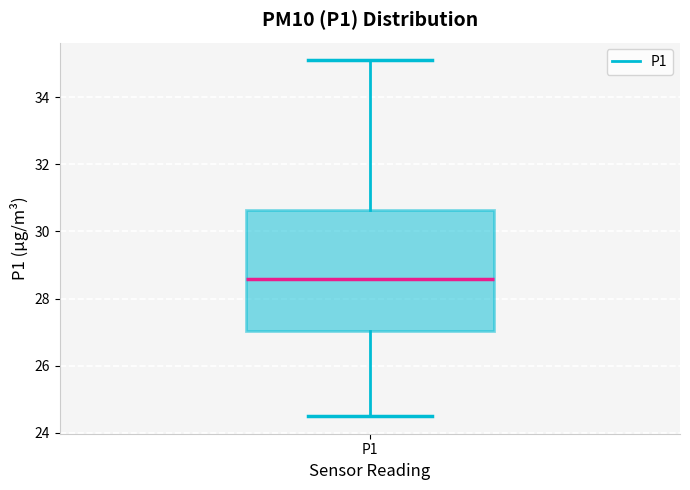

Transcribe this box plot: give where the median line is, the range the box spans, and where the two whiskers end, as read against the y-axis. The values are not printed on the chart, so give them approximately, as read against the axis.

median 28.6, box 27.0 to 30.6, whiskers 24.6 to 35.2